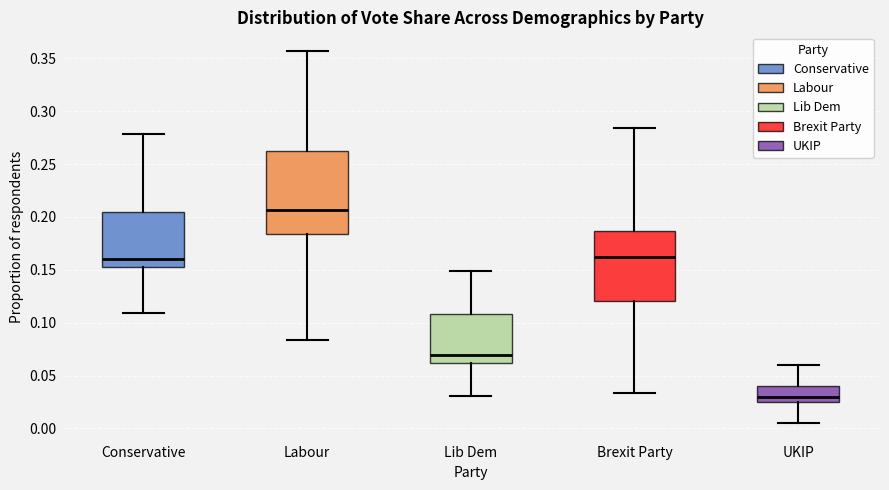

Which box has the lowest median line?

UKIP